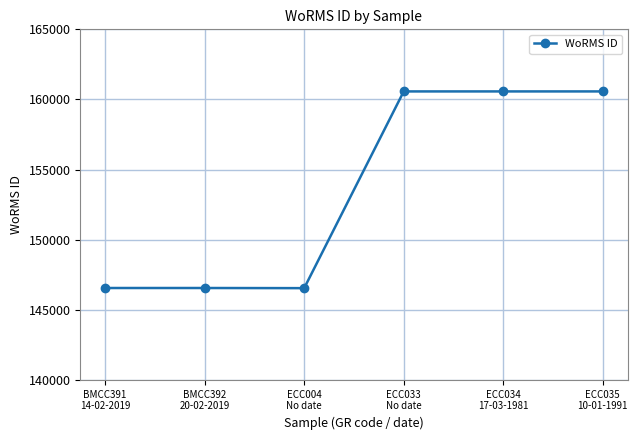

Which has a higher value, BMCC392
20-02-2019 or ECC034
17-03-1981?

ECC034
17-03-1981